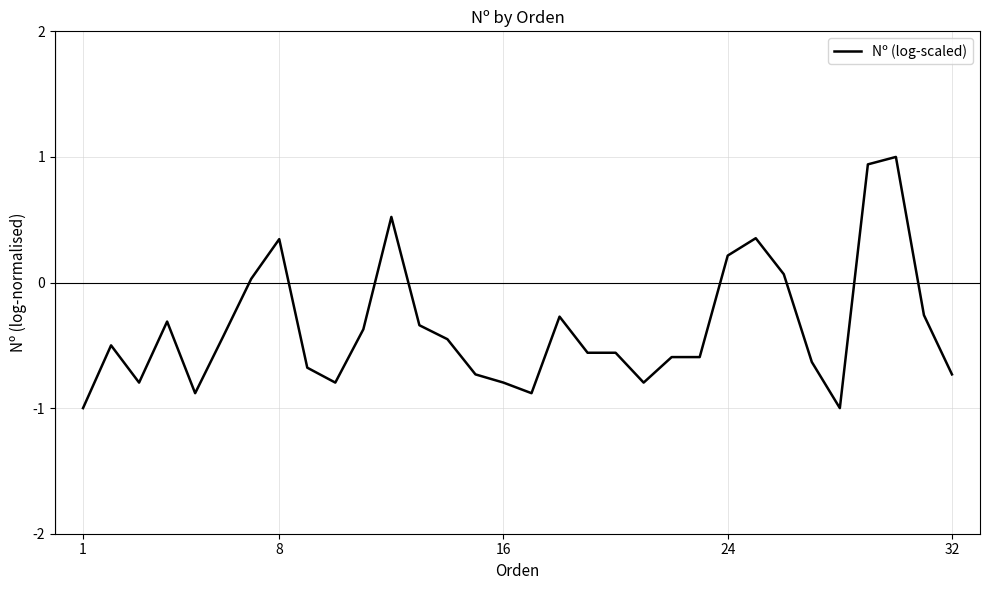

What is the greatest value displayed?

1.0